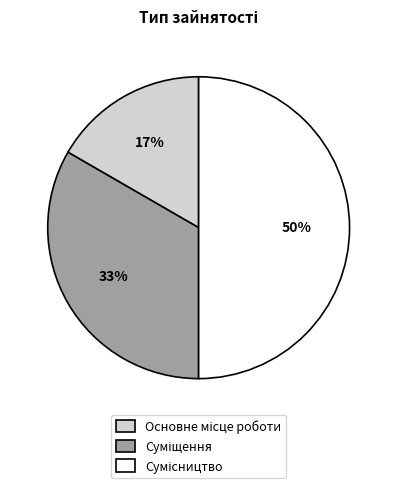

To the nearest percent, what is the average slice percentage?

33%